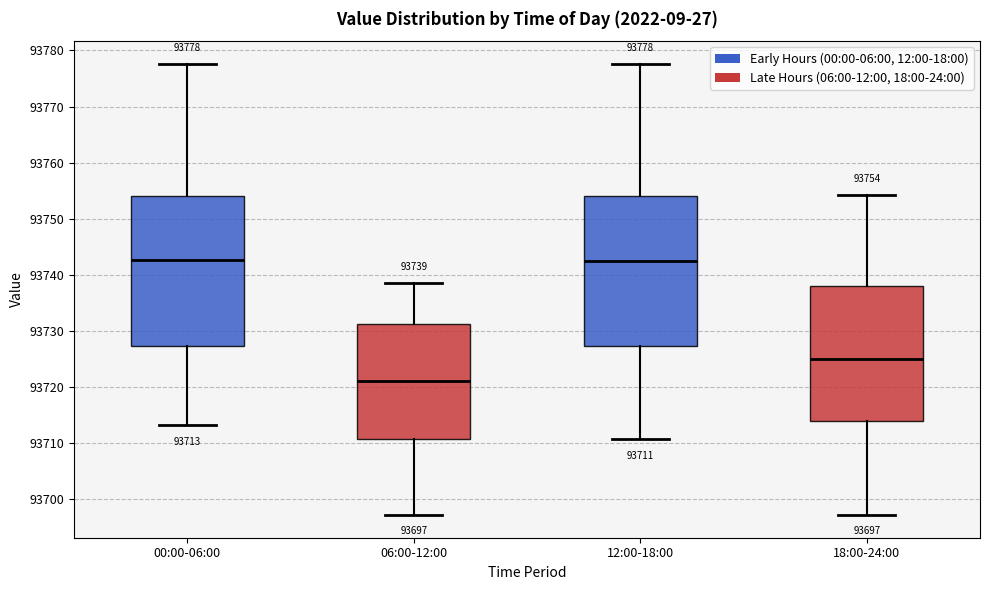

Which box has the lowest median line?

06:00-12:00